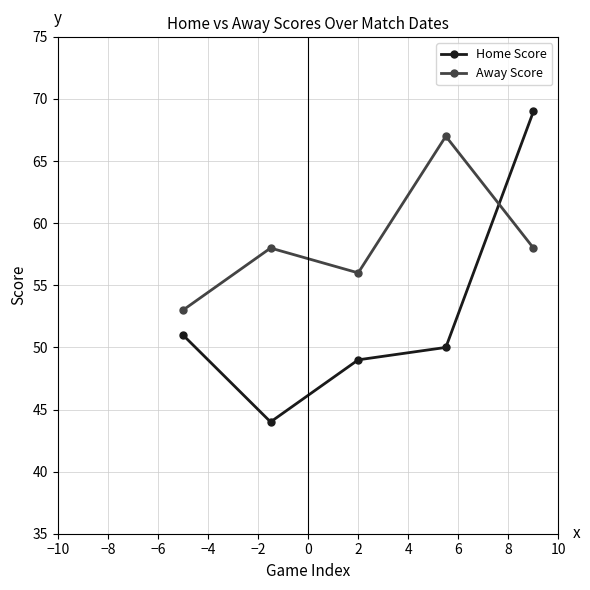

What is the highest value of the Home Score series?

69